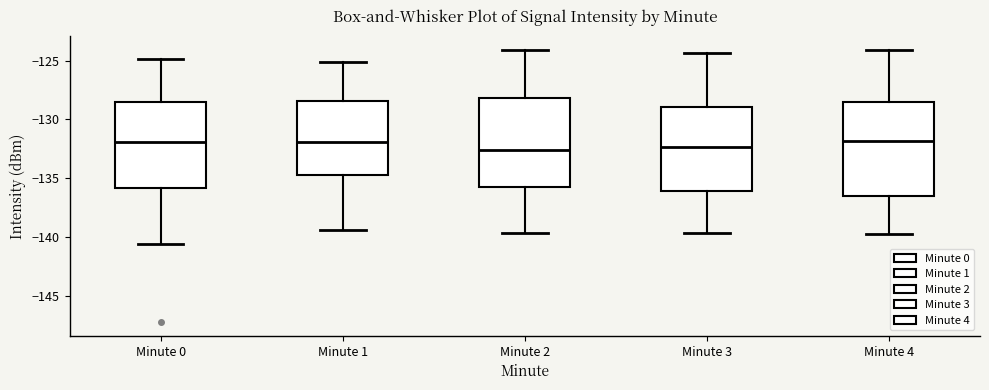

Reading left to right, transcribe this box plot: for each box, give where its median line is, the range the box spans, and where its two whiskers end, as read against the y-axis. The values are not printed on the chart, so give them approximately, as read against the axis.

Minute 0: median -132.0, box -136.0 to -128.5, whiskers -140.5 to -125.0
Minute 1: median -132.0, box -135.0 to -128.5, whiskers -139.5 to -125.0
Minute 2: median -132.5, box -136.0 to -128.0, whiskers -139.5 to -124.0
Minute 3: median -132.5, box -136.0 to -129.0, whiskers -139.5 to -124.5
Minute 4: median -132.0, box -136.5 to -128.5, whiskers -140.0 to -124.0